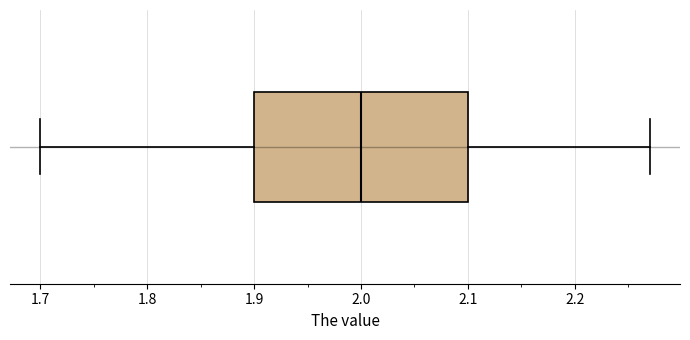

Where does the left whisker of the box end on the x-axis? The values are not printed on the chart, so give them approximately, as read against the axis.

1.70